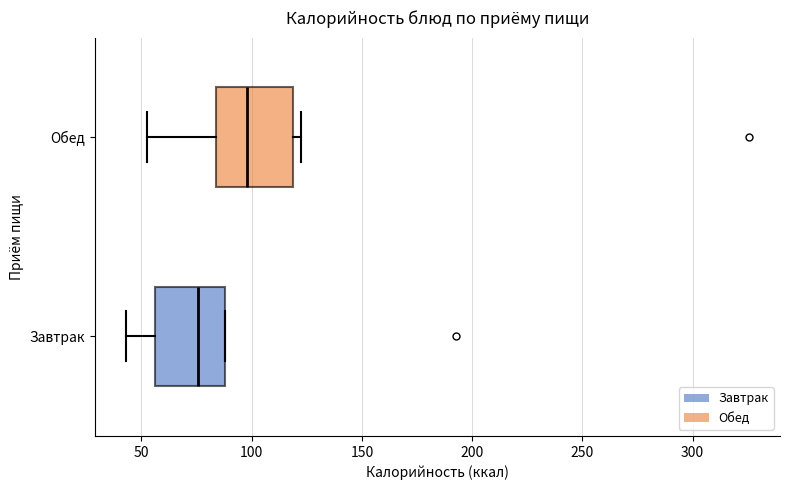

Which box has the furthest to the left median line?

Завтрак